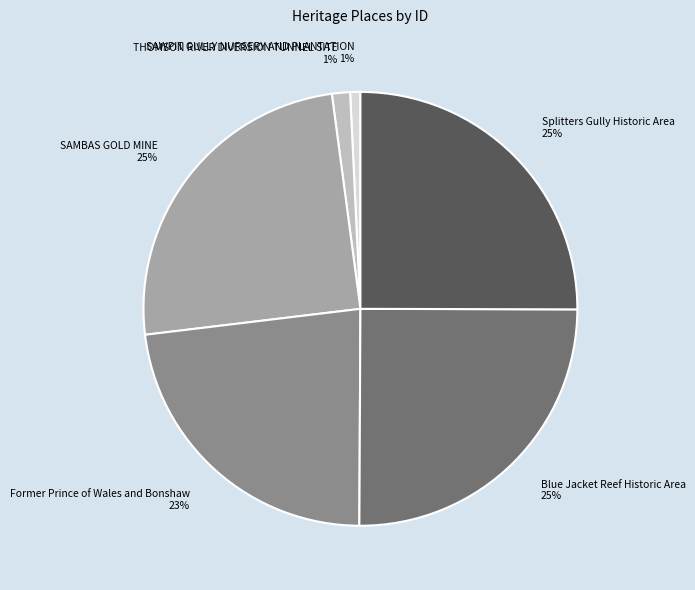

The Former Prince of Wales and Bonshaw slice represents 23% of the pie. True or false?

True